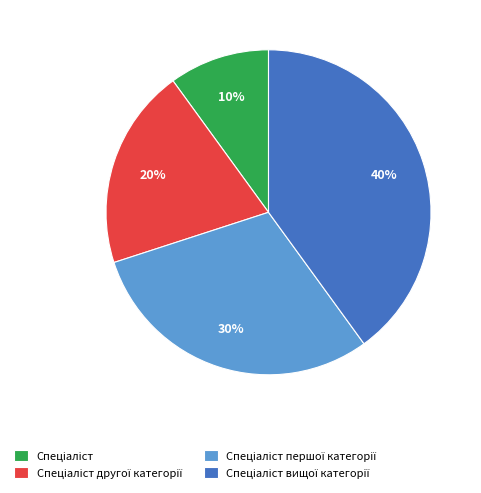

Is there any slice that represents more than half of the pie?

No